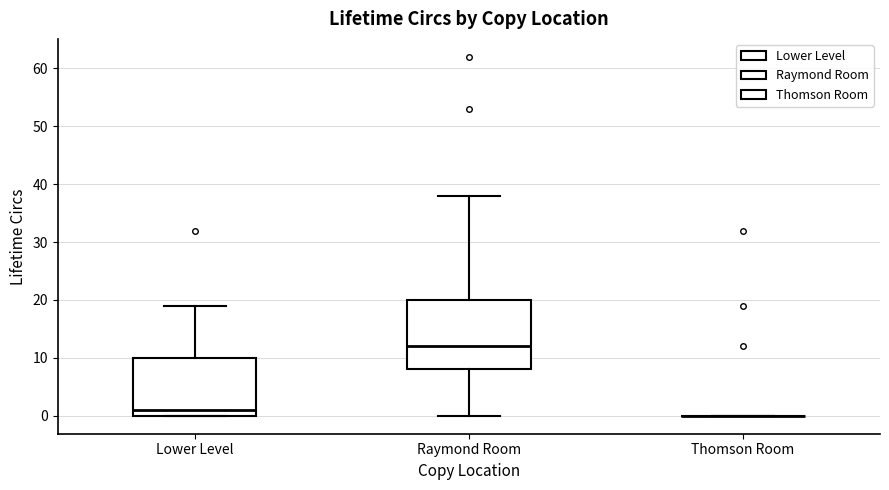

Reading left to right, transcribe this box plot: for each box, give where its median line is, the range the box spans, and where its two whiskers end, as read against the y-axis. The values are not printed on the chart, so give them approximately, as read against the axis.

Lower Level: median 1, box 0 to 10, whiskers 0 to 19
Raymond Room: median 12, box 8 to 20, whiskers 0 to 38
Thomson Room: box collapsed to a line at 0, whiskers 0 to 0